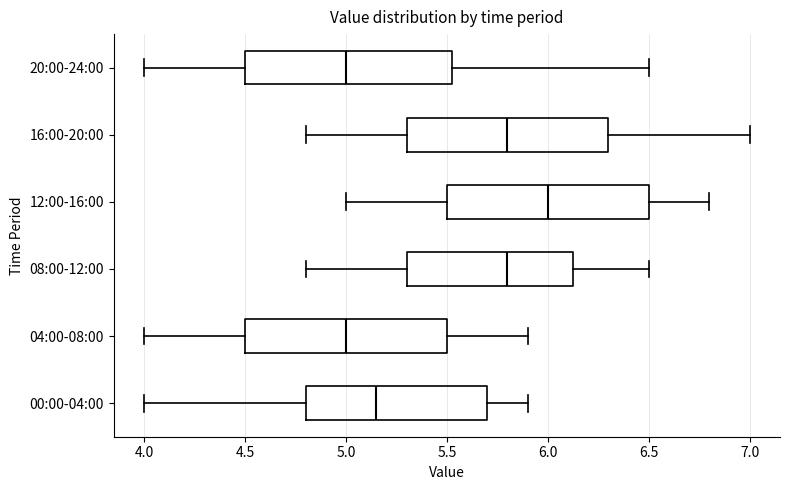

Reading bottom to top, read every box against the x-axis: the position of its median line, the range the box covers, and the ends of its whiskers. The values are not printed on the chart, so give them approximately, as read against the axis.

00:00-04:00: median 5.15, box 4.80 to 5.70, whiskers 4.00 to 5.90
04:00-08:00: median 5.00, box 4.50 to 5.50, whiskers 4.00 to 5.90
08:00-12:00: median 5.80, box 5.30 to 6.15, whiskers 4.80 to 6.50
12:00-16:00: median 6.00, box 5.50 to 6.50, whiskers 5.00 to 6.80
16:00-20:00: median 5.80, box 5.30 to 6.30, whiskers 4.80 to 7.00
20:00-24:00: median 5.00, box 4.50 to 5.55, whiskers 4.00 to 6.50